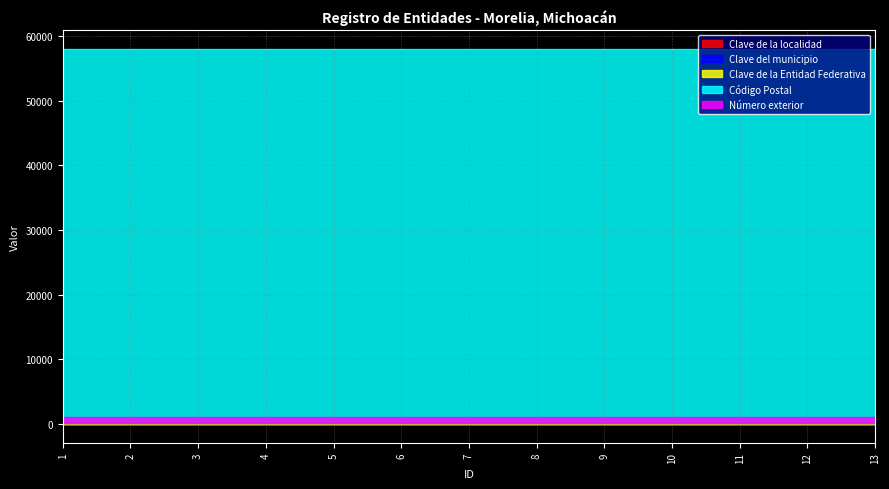

What is the highest value of the Clave del municipio series?

54